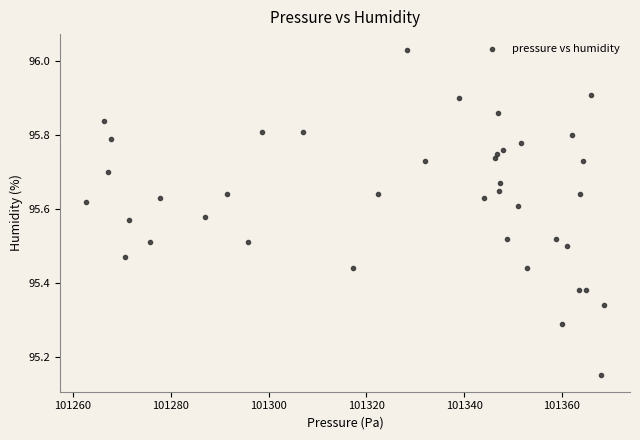

What is the range of Y values (max minus min)?

0.9